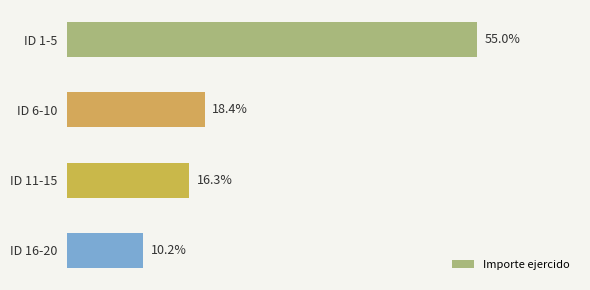

Does the chart contain stacked bars?

No